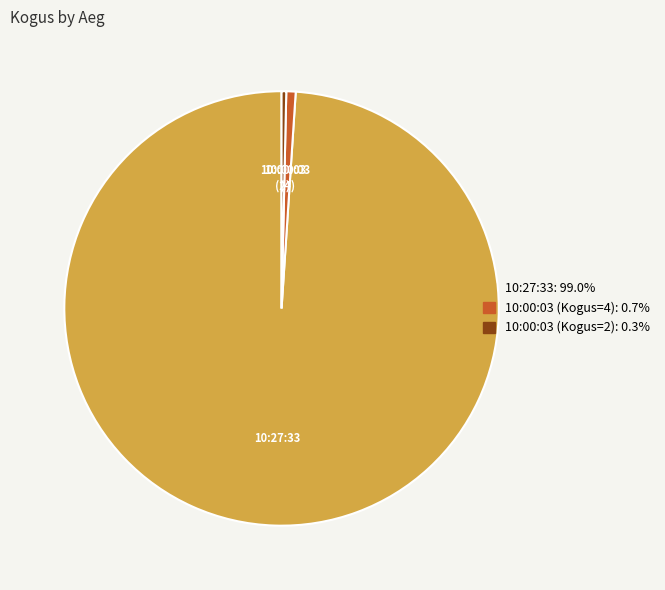

Which category has the biggest portion of the pie?

10:27:33